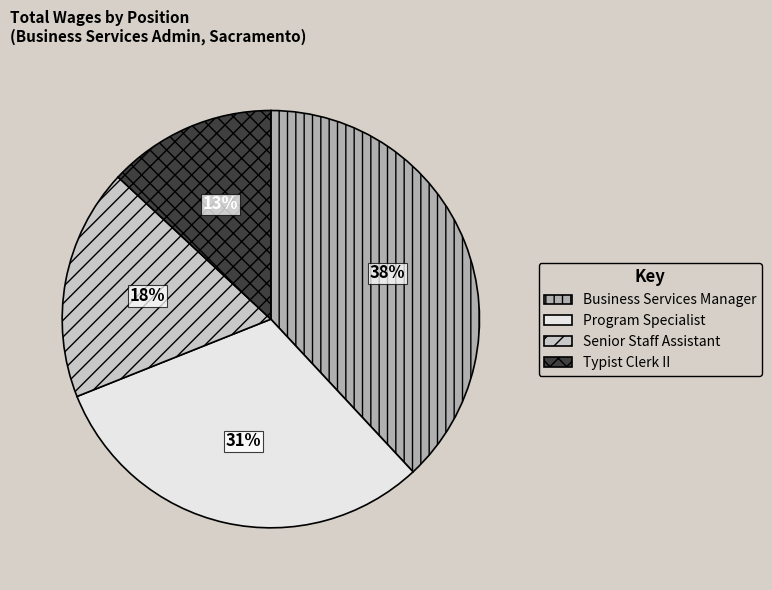

Which has a higher value, Business Services Manager or Typist Clerk II?

Business Services Manager